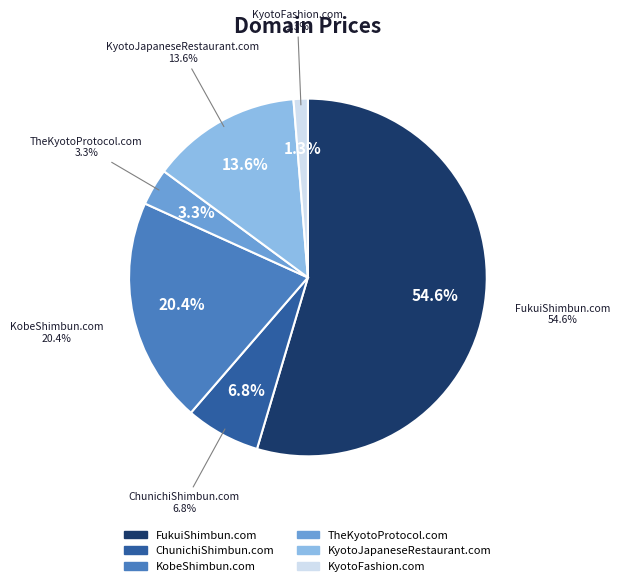

Count the number of slices in the pie.

6